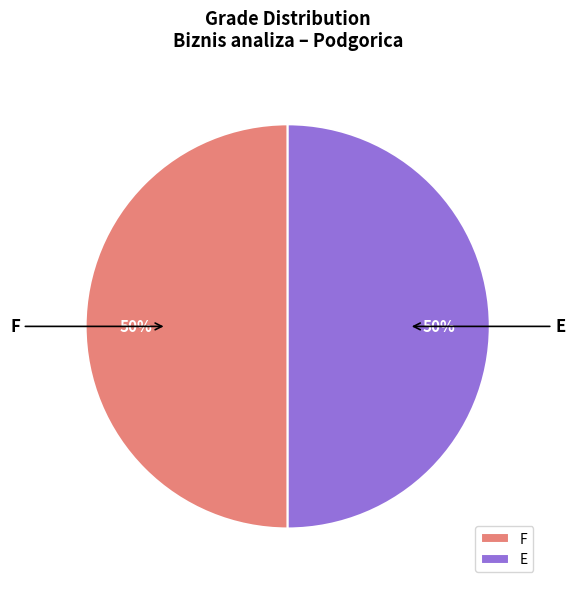

To the nearest percent, what is the difference between the E and F slice percentages?

0%